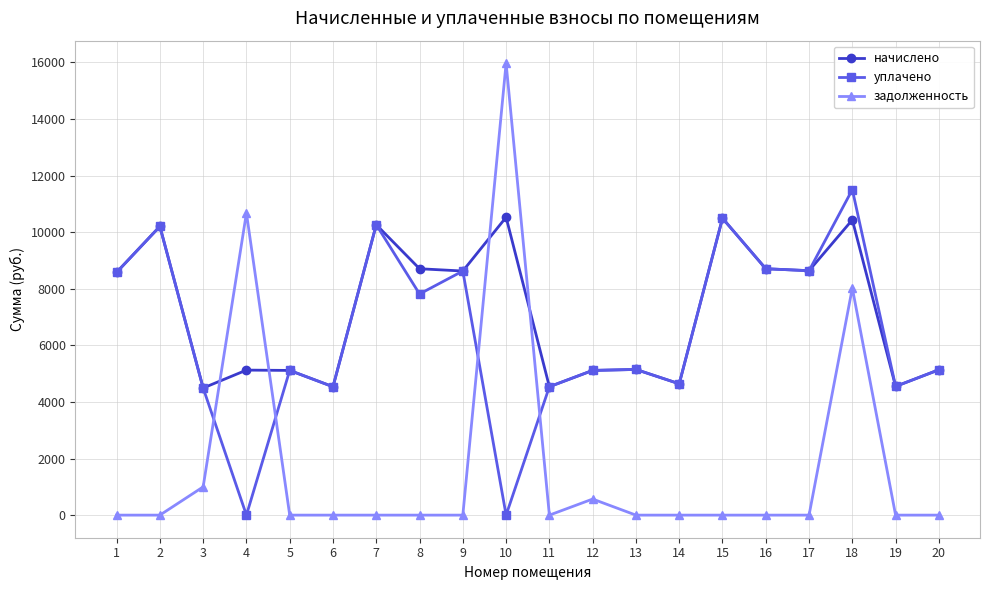

How many intersections are there between задолженность and уплачено?

4